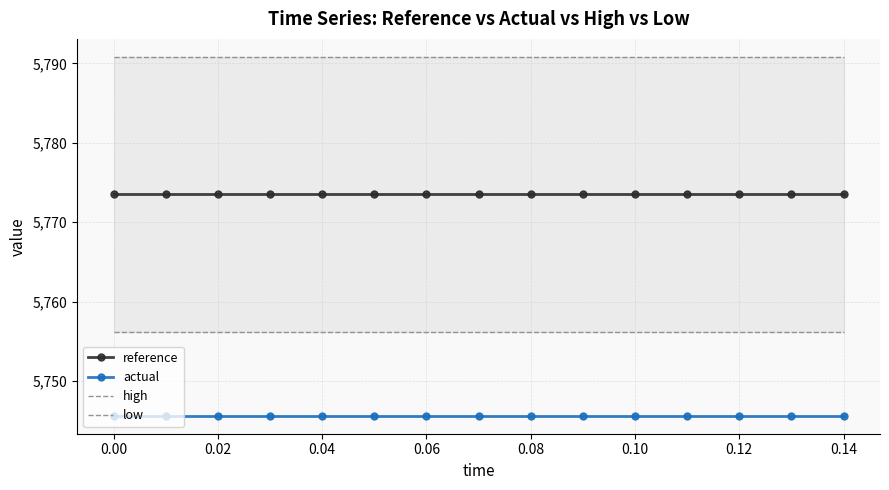

True or false: reference and actual cross at least once.

False